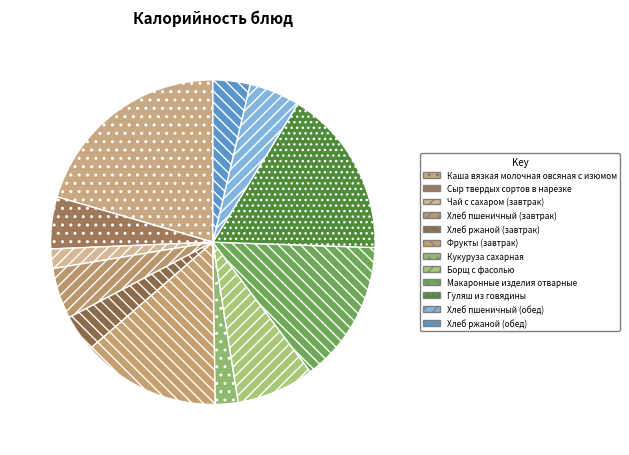

What is the ratio of the value at Хлеб пшеничный (обед) to the value at Кукуруза сахарная?

2.2